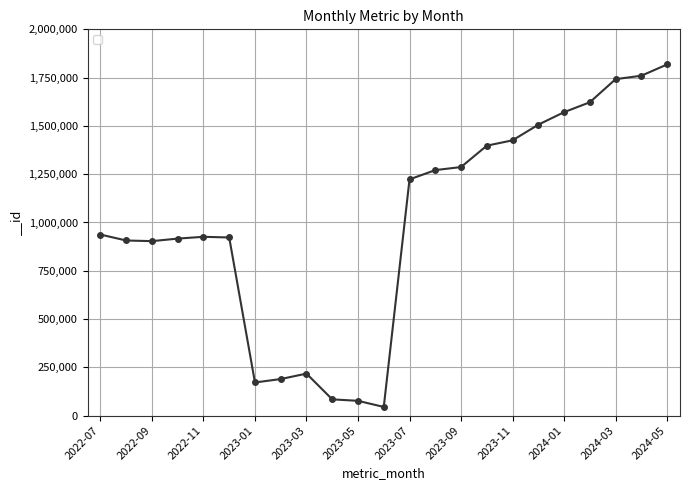

What is the value of the 15th point from the left?

1287060